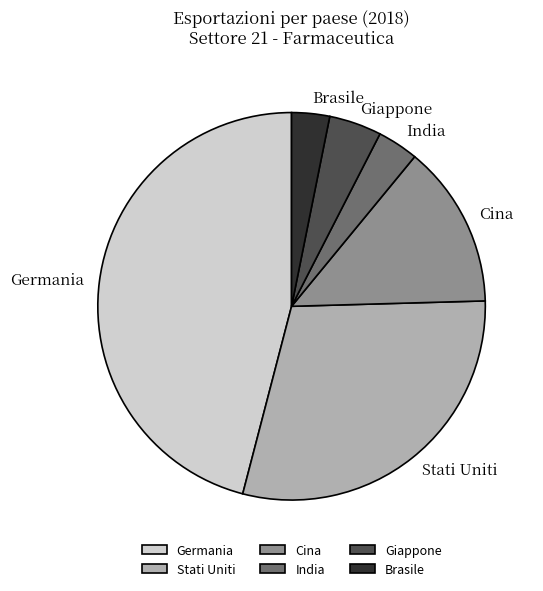

Which slice is the largest?

Germania